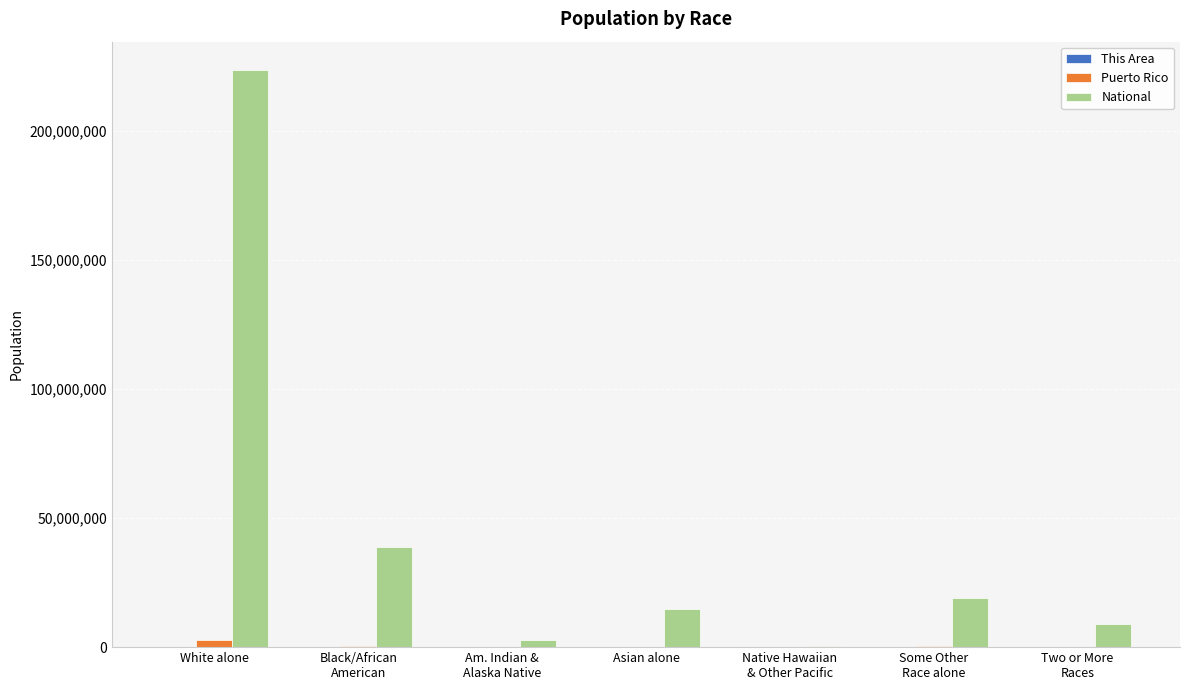

What is the maximum value shown in the chart?

223553265